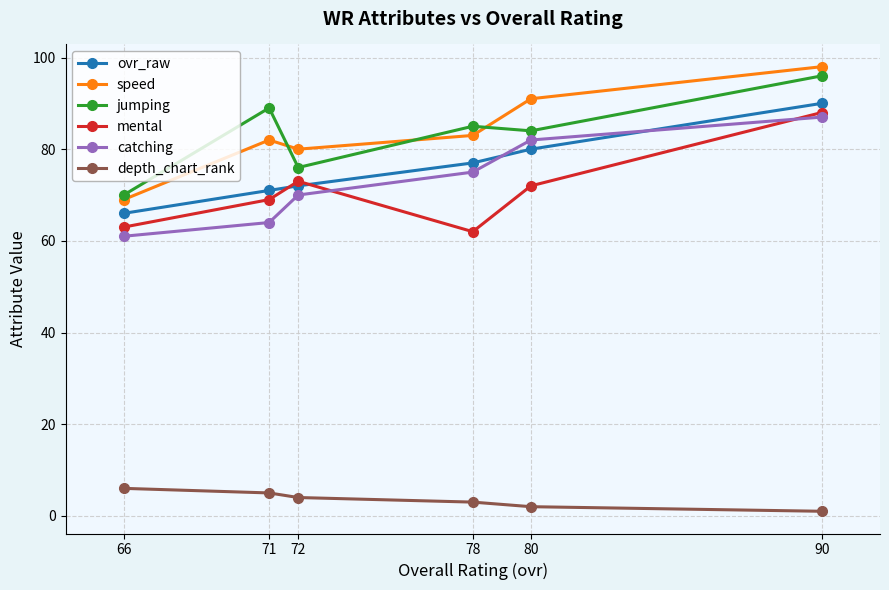

In jumping, how many points are lower than both neighbors (excluding endpoints)?

2